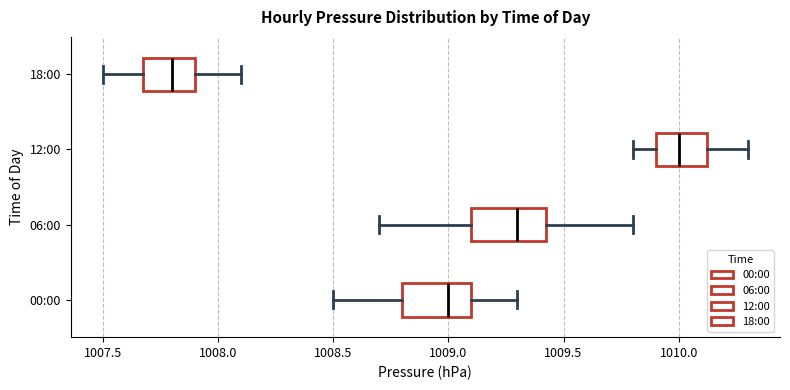

Reading bottom to top, transcribe this box plot: for each box, give where its median line is, the range the box spans, and where its two whiskers end, as read against the x-axis. The values are not printed on the chart, so give them approximately, as read against the axis.

00:00: median 1009.00, box 1008.80 to 1009.10, whiskers 1008.50 to 1009.30
06:00: median 1009.30, box 1009.10 to 1009.45, whiskers 1008.70 to 1009.80
12:00: median 1010.00, box 1009.90 to 1010.15, whiskers 1009.80 to 1010.30
18:00: median 1007.80, box 1007.70 to 1007.90, whiskers 1007.50 to 1008.10